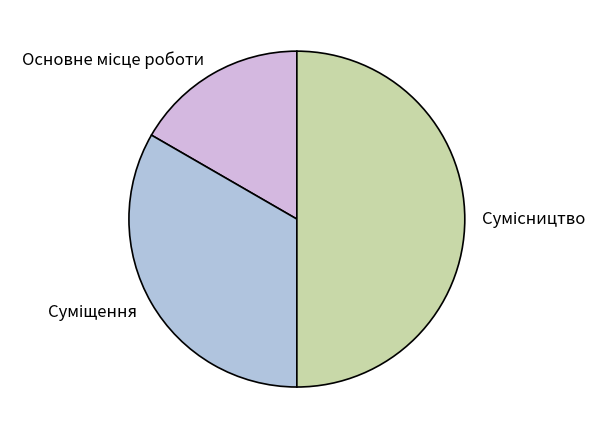

What percentage is the Основне місце роботи slice, to the nearest percent?

17%